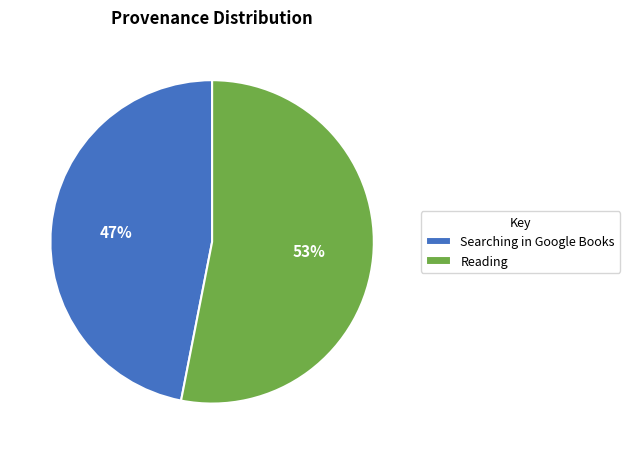

Rank the categories by value from lowest to highest.

Searching in Google Books, Reading